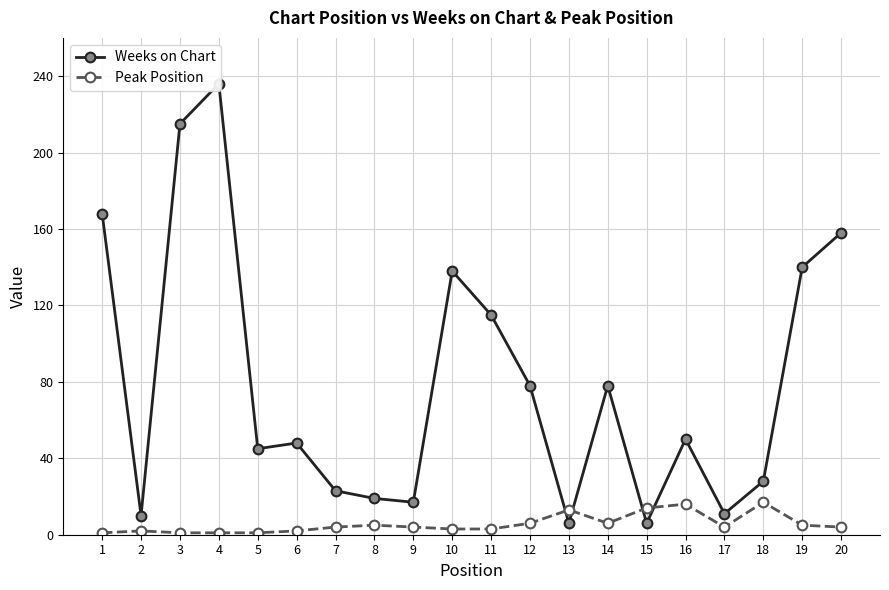

Which category has the lowest value across all series?

1